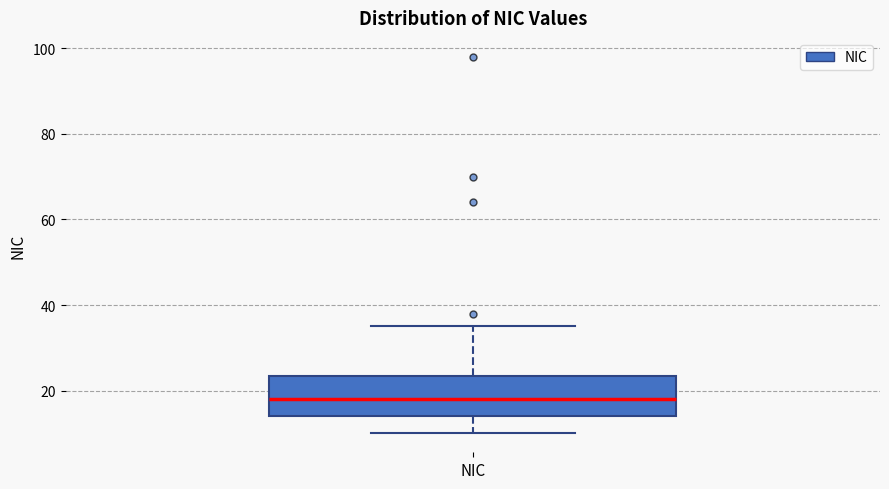

Transcribe this box plot: give where the median line is, the range the box spans, and where the two whiskers end, as read against the y-axis. The values are not printed on the chart, so give them approximately, as read against the axis.

median 18, box 14 to 24, whiskers 10 to 36